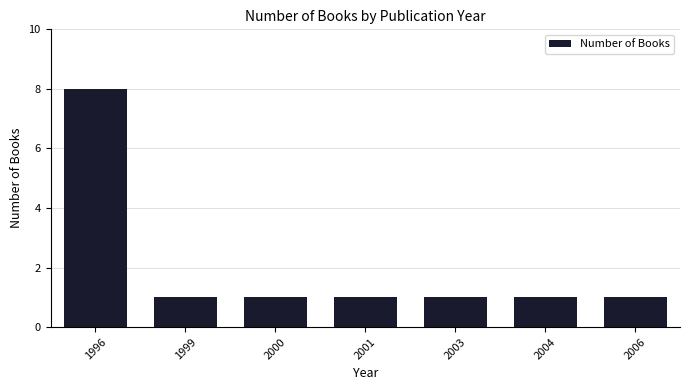

Does the chart contain any negative values?

No